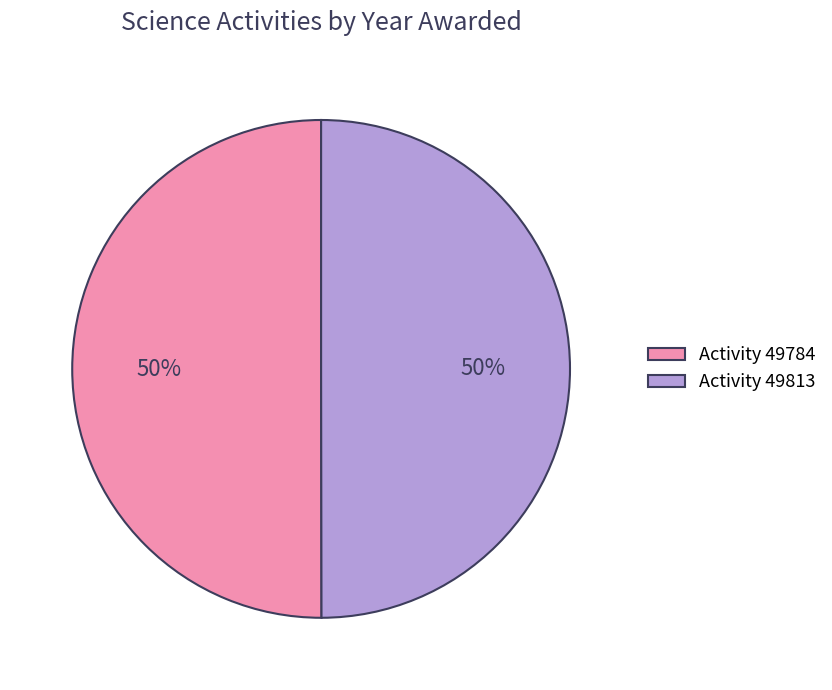

Combined, do Activity 49784 and Activity 49813 account for over 50%?

Yes